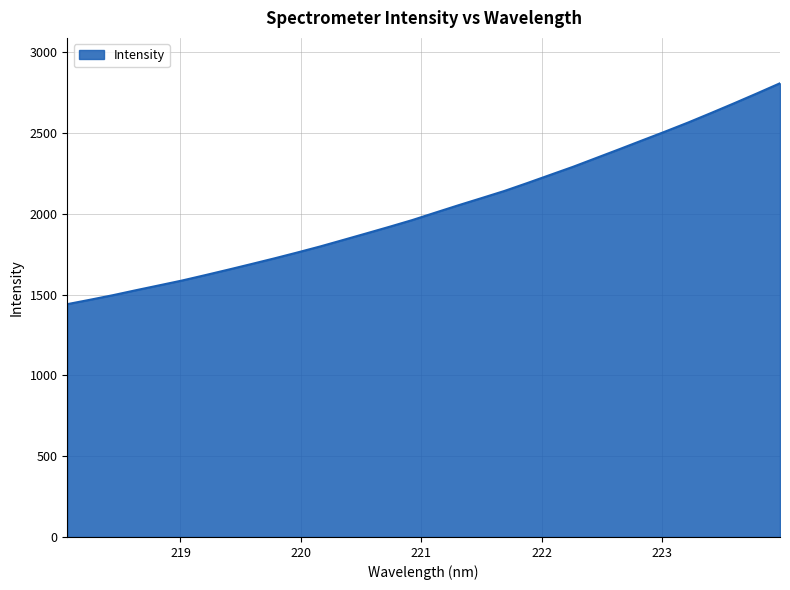

What is the minimum value shown in the chart?

1441.5